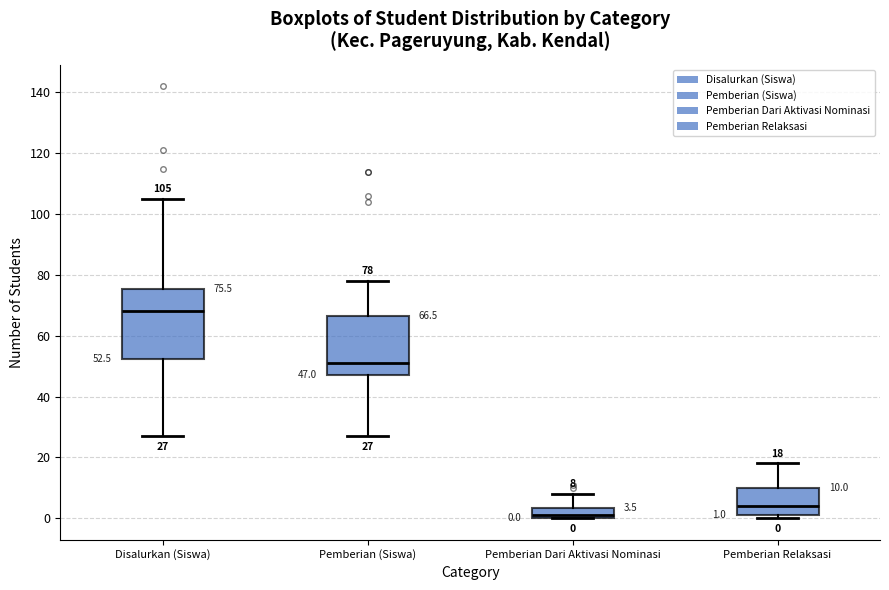

Which box's median line is the lowest?

Pemberian Dari Aktivasi Nominasi